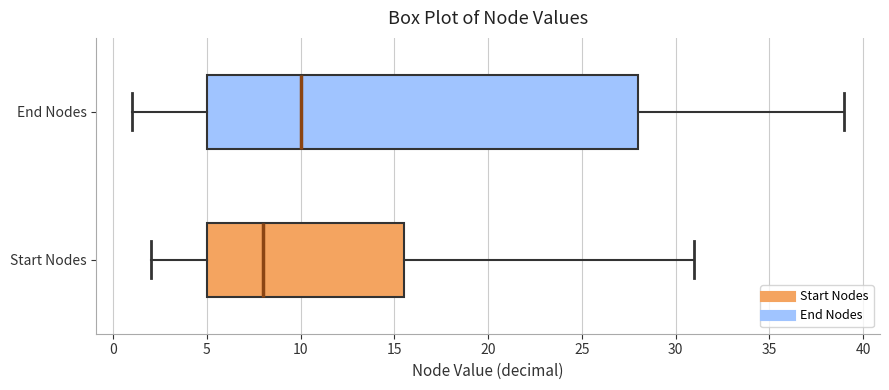

Comparing the boxes themselves (not the whiskers), which one is the widest?

End Nodes